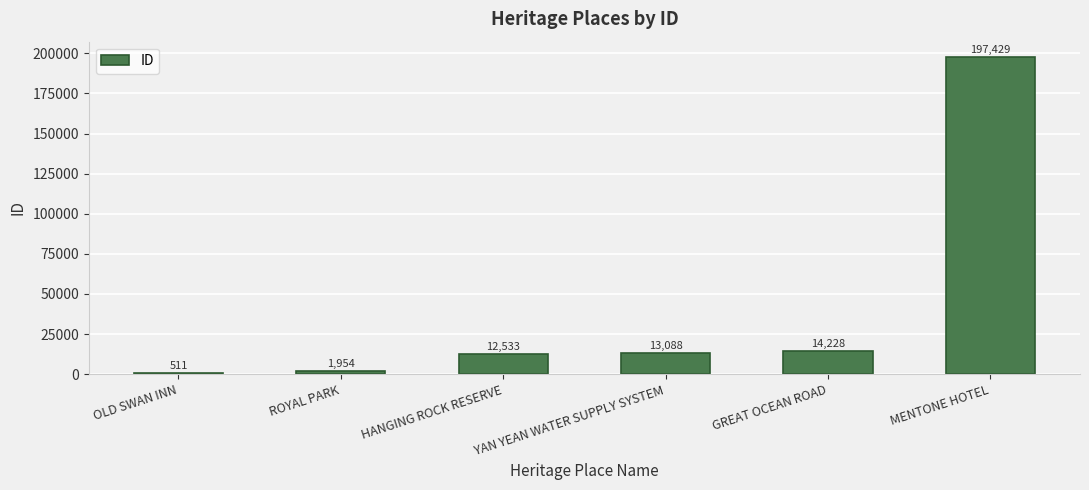

What is the maximum value shown in the chart?

197429